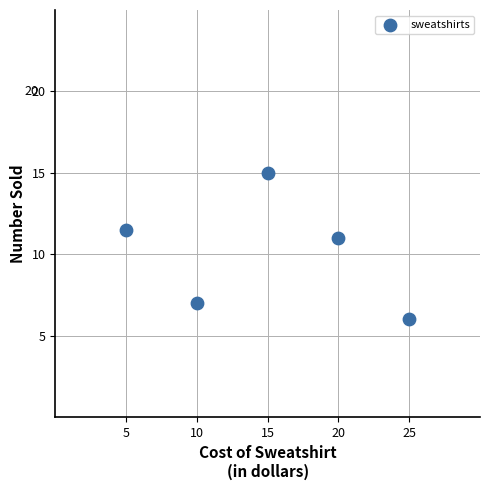

What is the range of Y values (max minus min)?

9.0